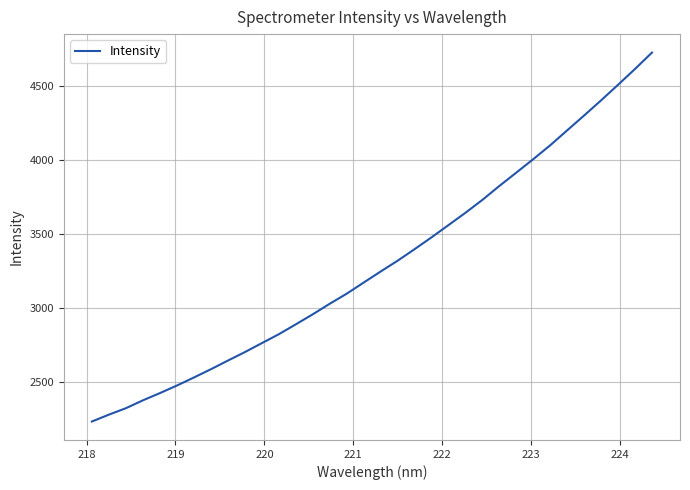

Does the chart have visible grid lines?

Yes